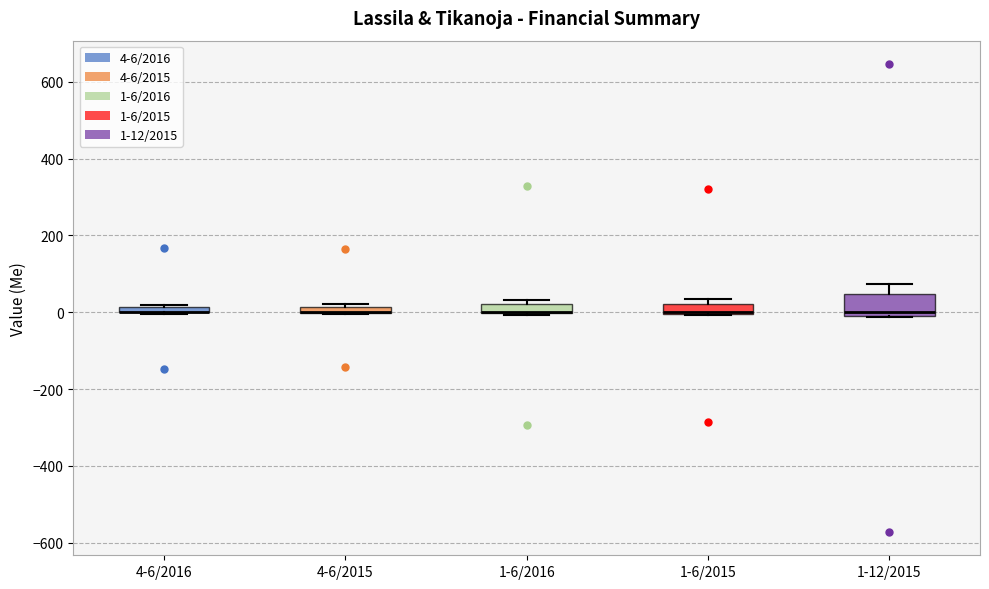

Which box is the tallest, from its lower edge to its upper edge?

1-12/2015